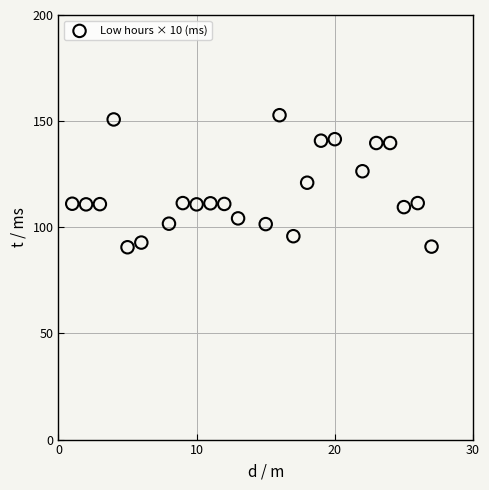

What is the range of X values (max minus min)?

26.0